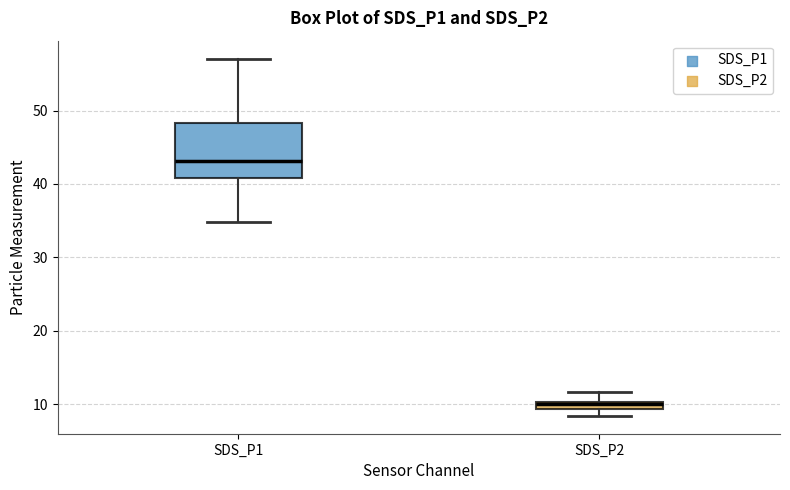

Where does the upper whisker of the box for SDS_P2 end on the y-axis? The values are not printed on the chart, so give them approximately, as read against the axis.

12